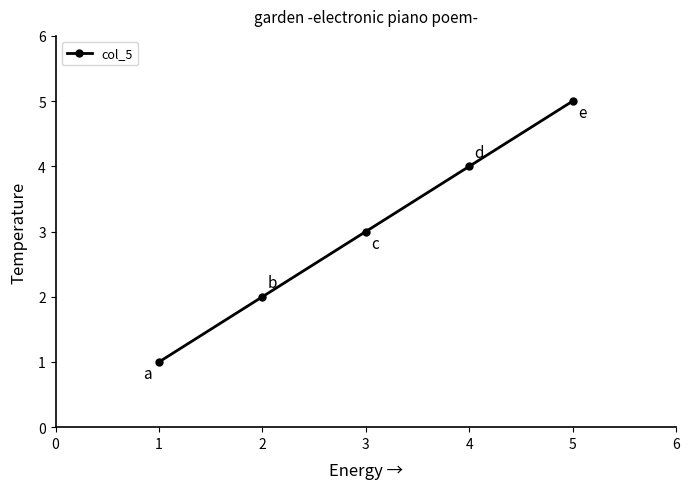

Between 2 and 3, which is larger?

3